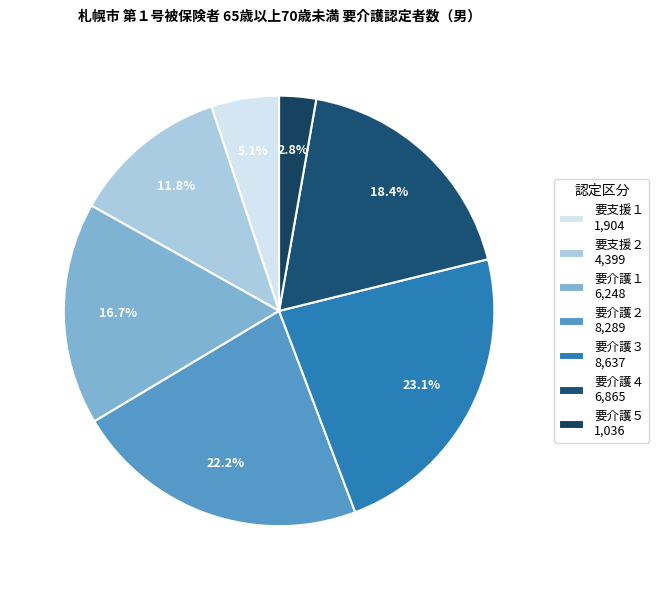

Rank the categories by value from lowest to highest.

要介護５, 要支援１, 要支援２, 要介護１, 要介護４, 要介護２, 要介護３